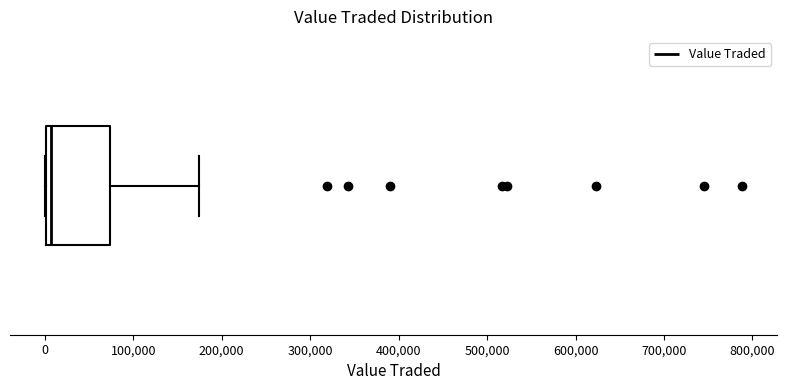

Where is the right edge of the box on the x-axis? The values are not printed on the chart, so give them approximately, as read against the axis.

70000